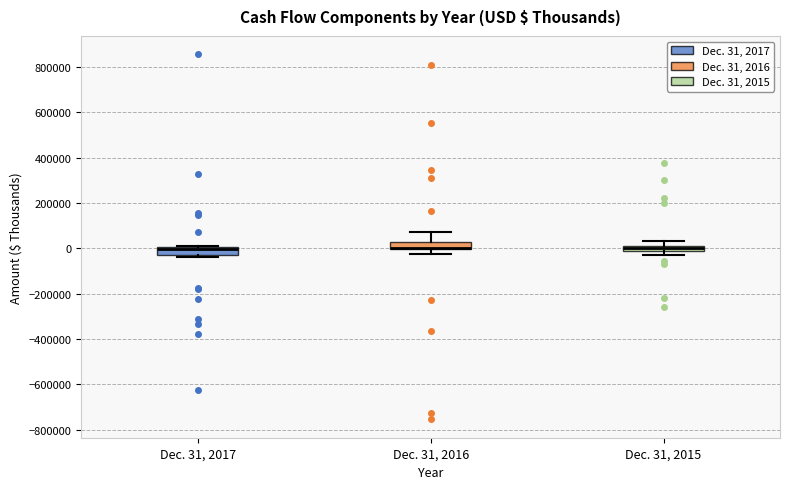

Where is the lower edge of the box for Dec. 31, 2017 on the y-axis? The values are not printed on the chart, so give them approximately, as read against the axis.

-20000